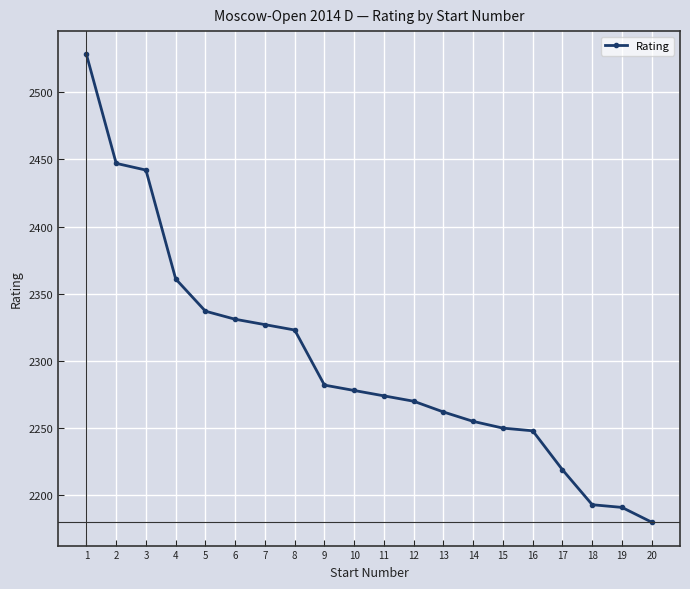

Which label corresponds to the smallest value in the chart?

20